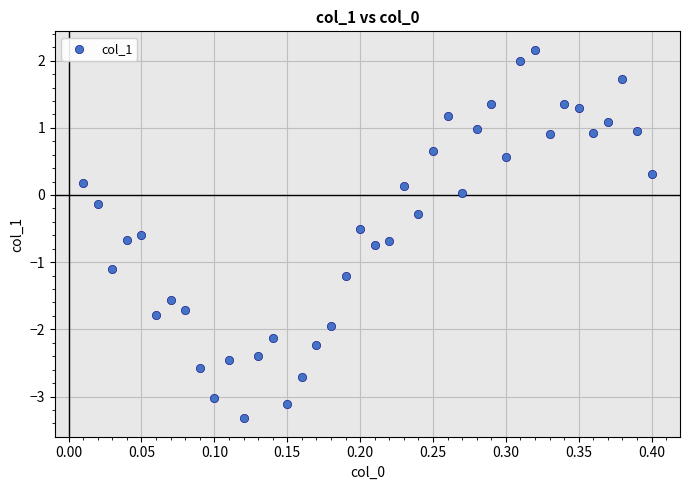

What is the range of Y values (max minus min)?

5.5